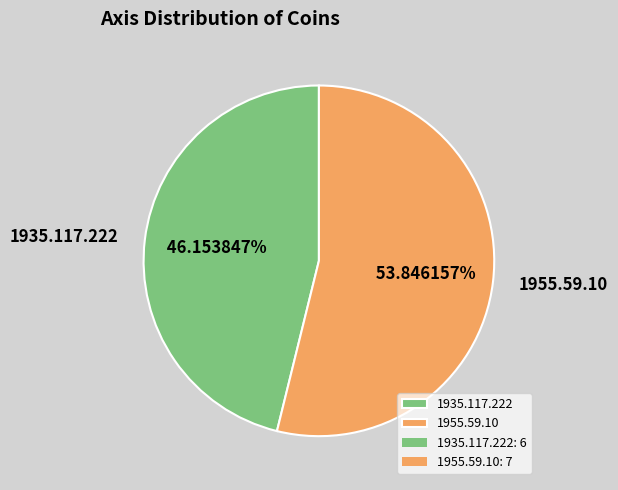

Approximately how many times larger is the value at 1955.59.10 compared to 1935.117.222?

1.2